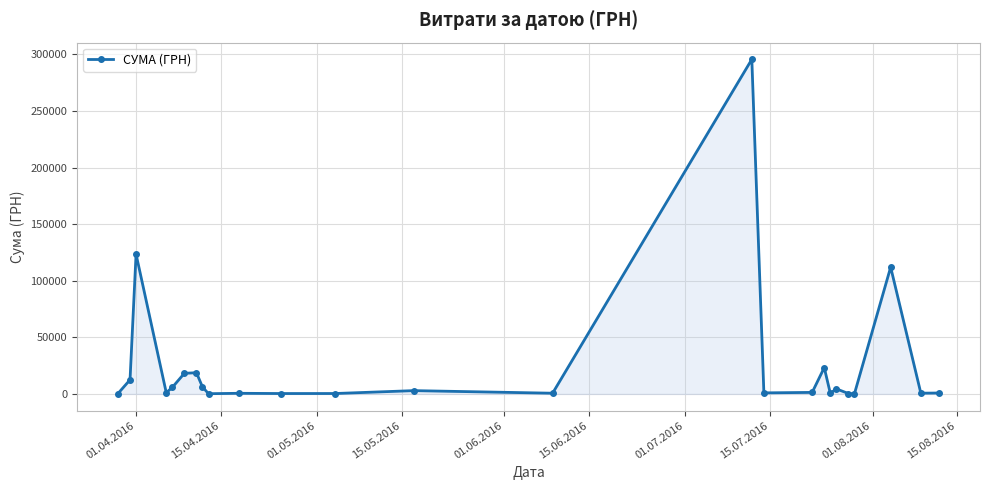

How many values are below 1111?

12